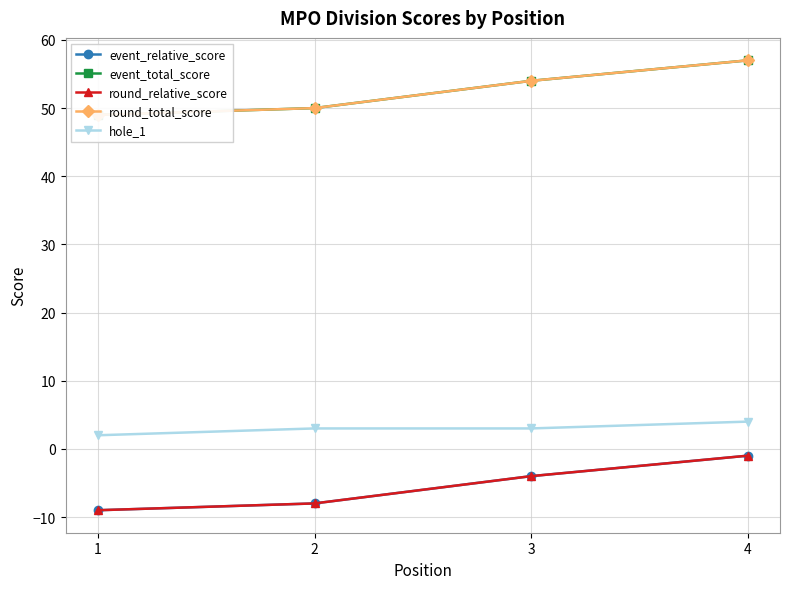

What is the smallest value displayed?

-9